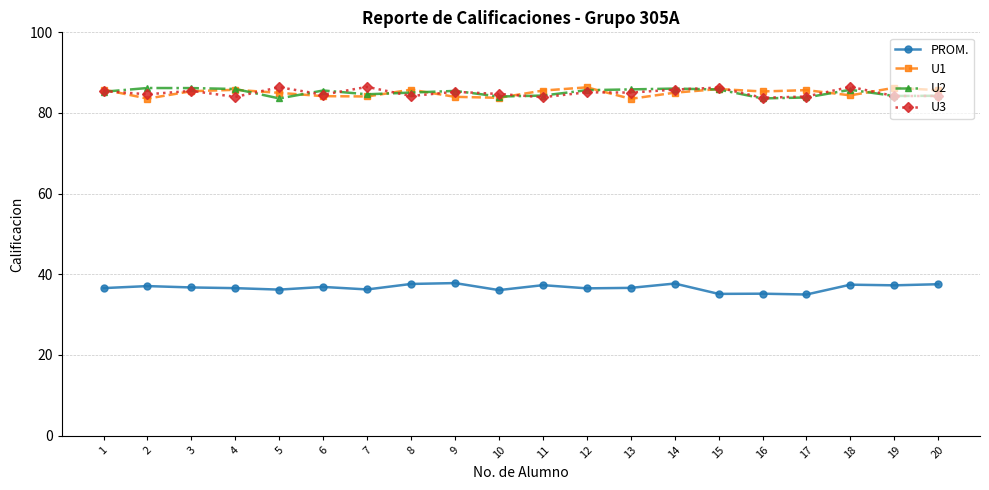

True or false: U2 and PROM. cross at least once.

False